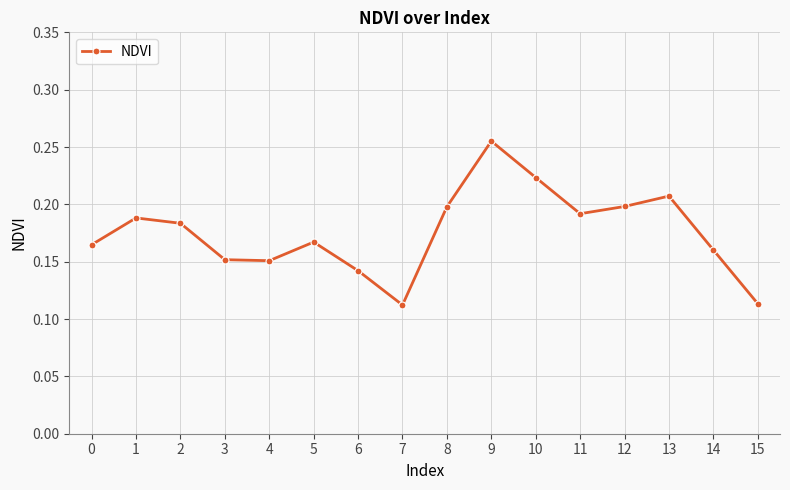

The value at 2 is 0.2. True or false?

True